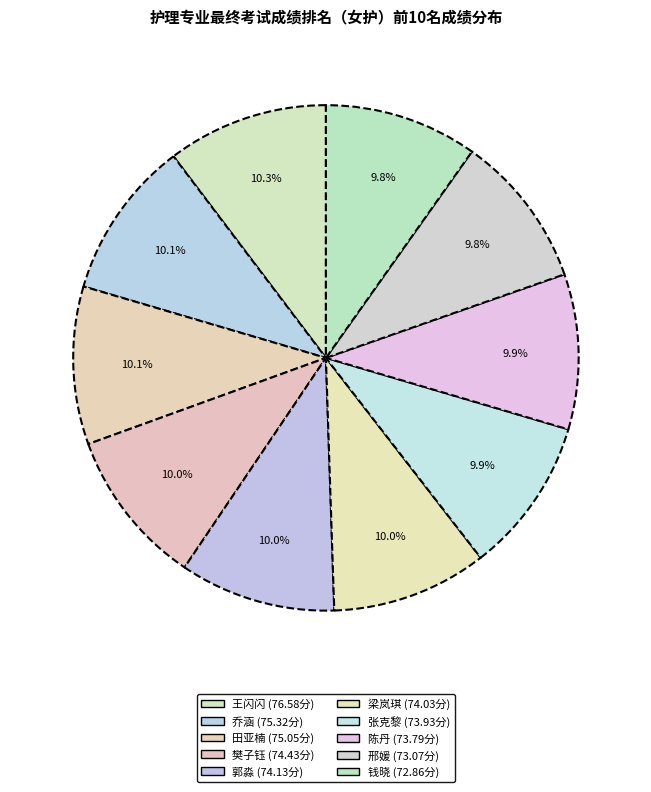

What is the change in value from 乔涵 to 郭淼?

-1.2